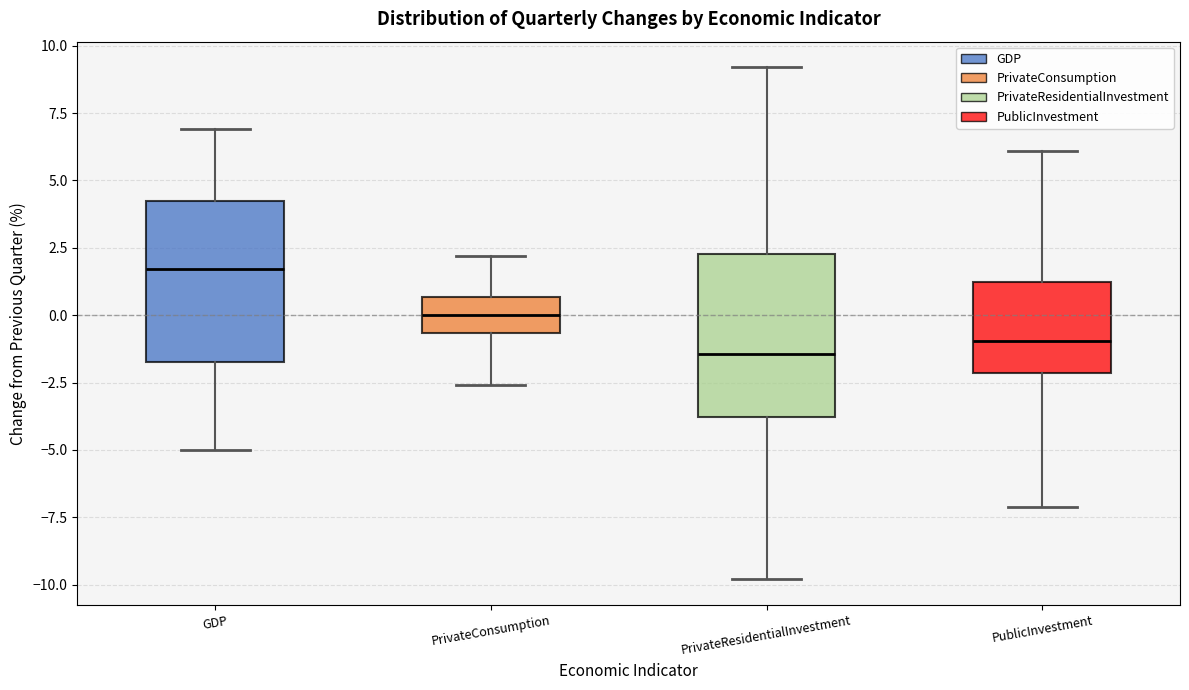

Which box has the lowest median line?

PrivateResidentialInvestment